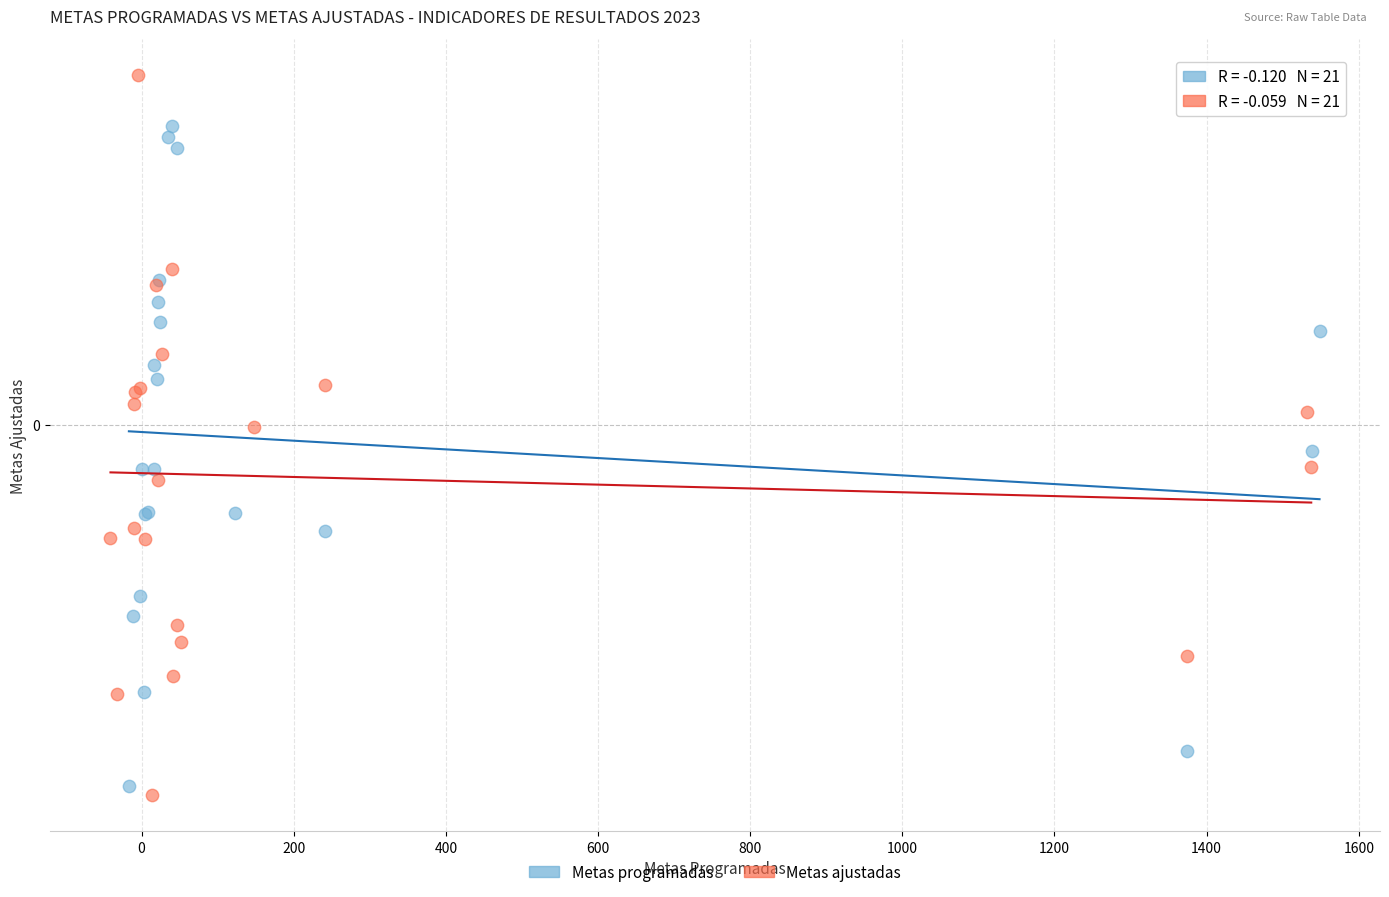

Which series has the largest Y range (max minus min)?

Metas ajustadas